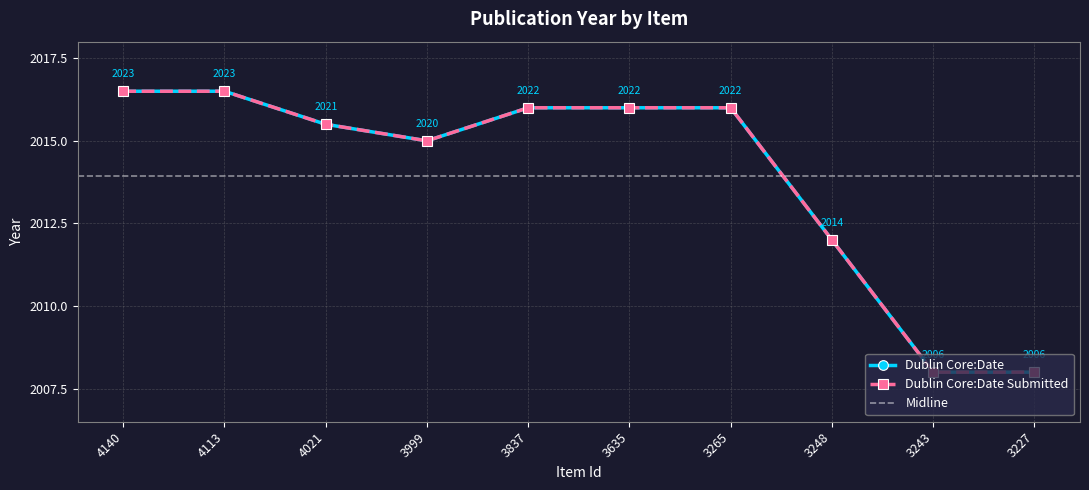

Between 3265 and 3227, which series saw the biggest shift?

Dublin Core:Date